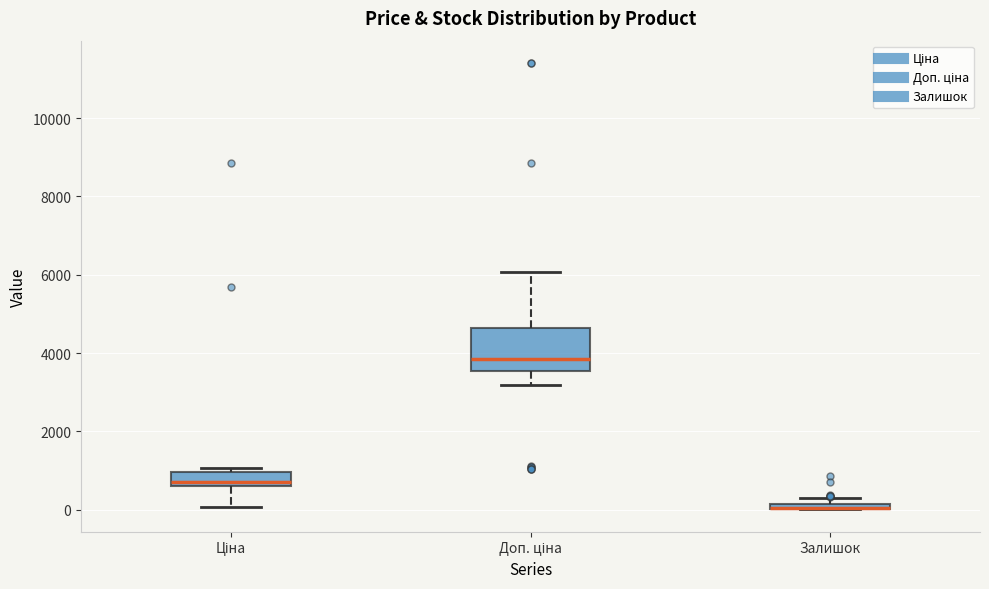

Where is the lower edge of the box for Залишок on the y-axis? The values are not printed on the chart, so give them approximately, as read against the axis.

0